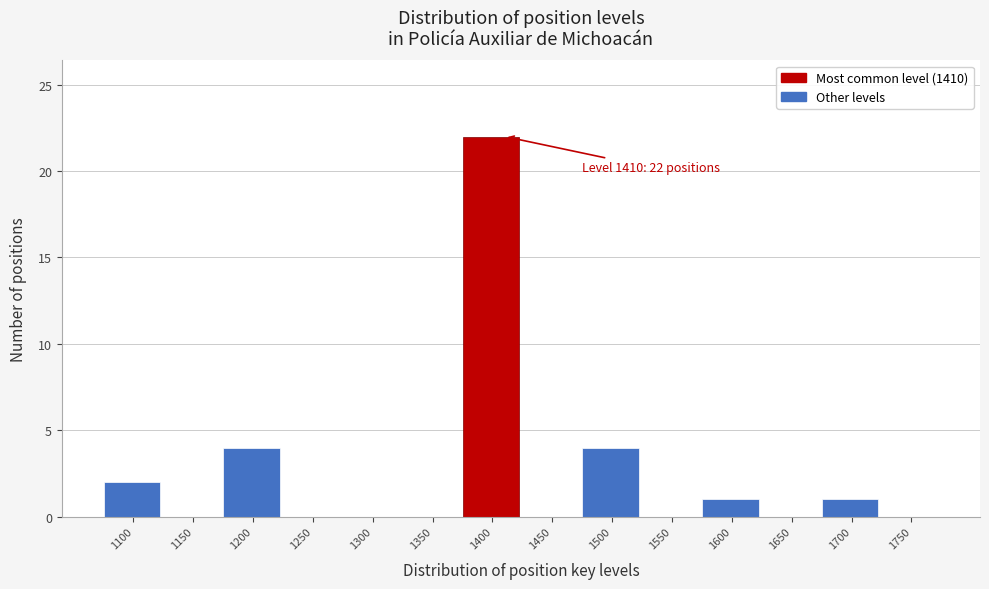

Reading left to right, transcribe all the data shown in this chart.

1100=2	1150=0	1200=4	1250=0	1300=0	1350=0	1400=22	1450=0	1500=4	1550=0	1600=1	1650=0	1700=1	1750=0